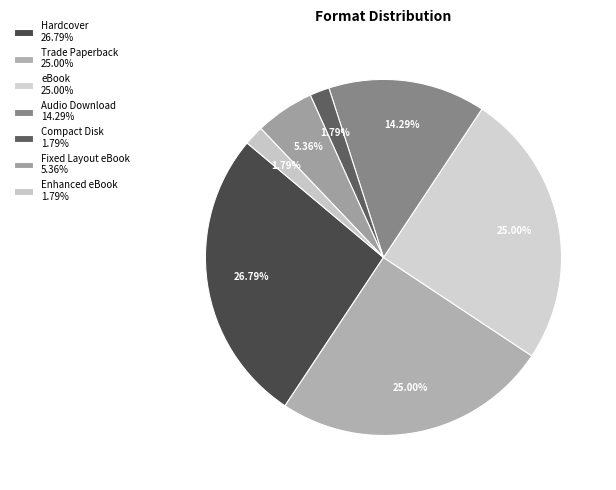

Between Trade Paperback and Compact Disk, which is larger?

Trade Paperback